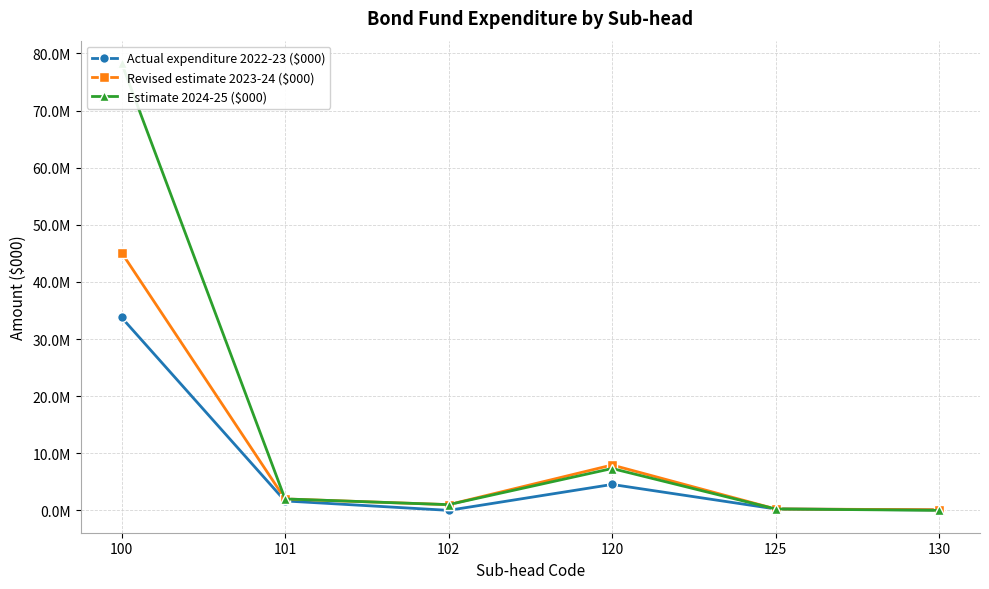

Is it true that Estimate 2024-25 ($000) equals 420759 at 125?

False